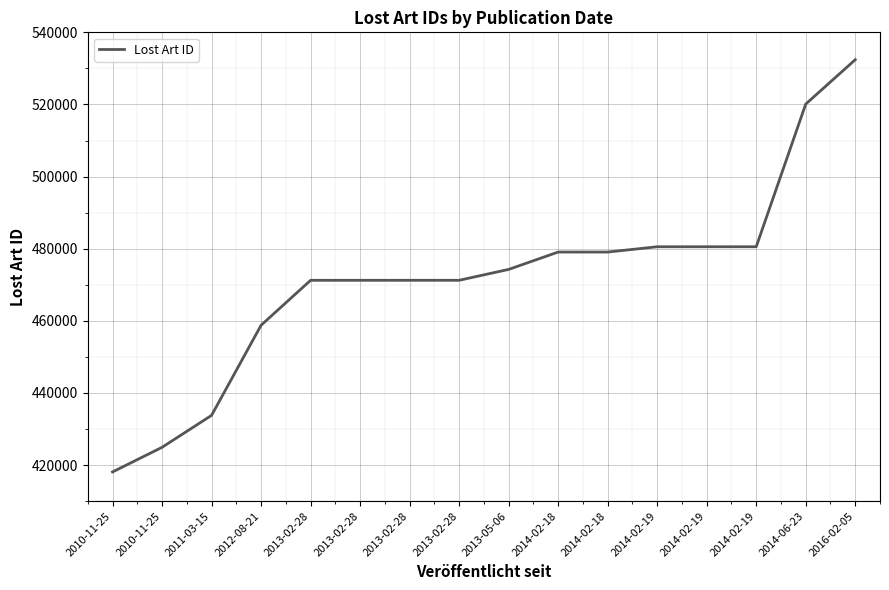

What is the difference between the values at 2016-02-05 and 2013-02-28?

61164